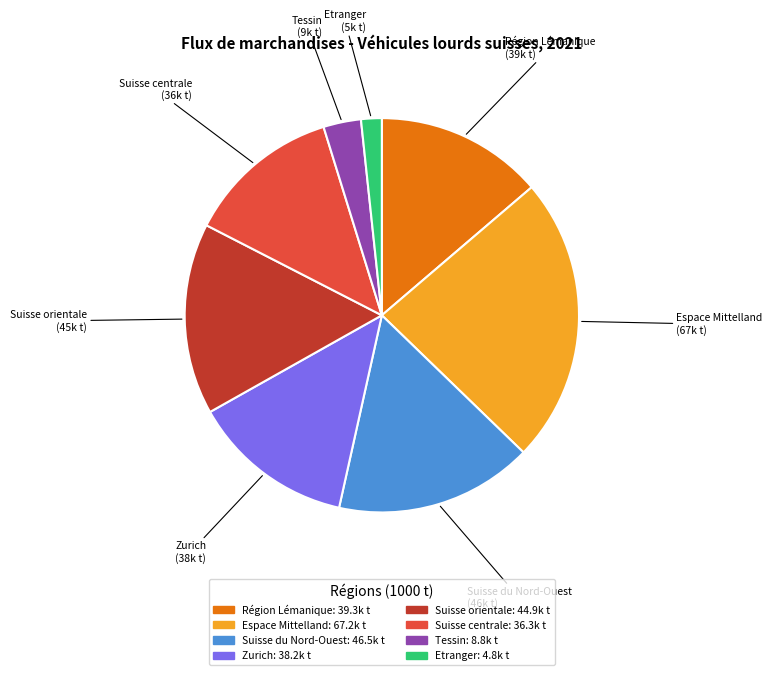

Approximately how many times larger is the value at Zurich compared to Etranger?

7.9